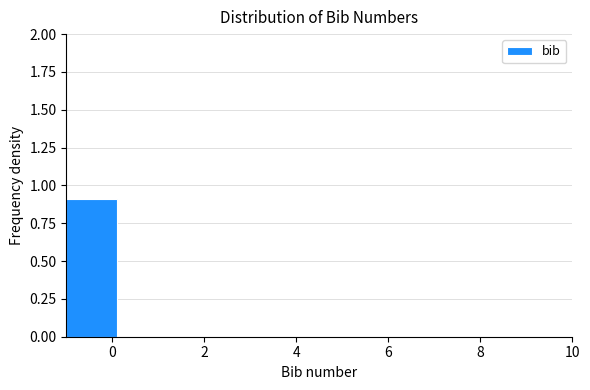

Reading left to right, list every bar in this chart as the range it spans on the x-axis followed by its height. Neither the bar edges nor the heights are printed on the chart, so give them approximately, as read against the axes.

-1.0 to 0.1: 0.9
0.1 to 1.2: 0
1.2 to 2.3: 0
2.3 to 3.4: 0
3.4 to 4.5: 0
4.5 to 5.6: 0
5.6 to 6.7: 0
6.7 to 7.8: 0
7.8 to 8.9: 0
8.9 to 10.0: 0